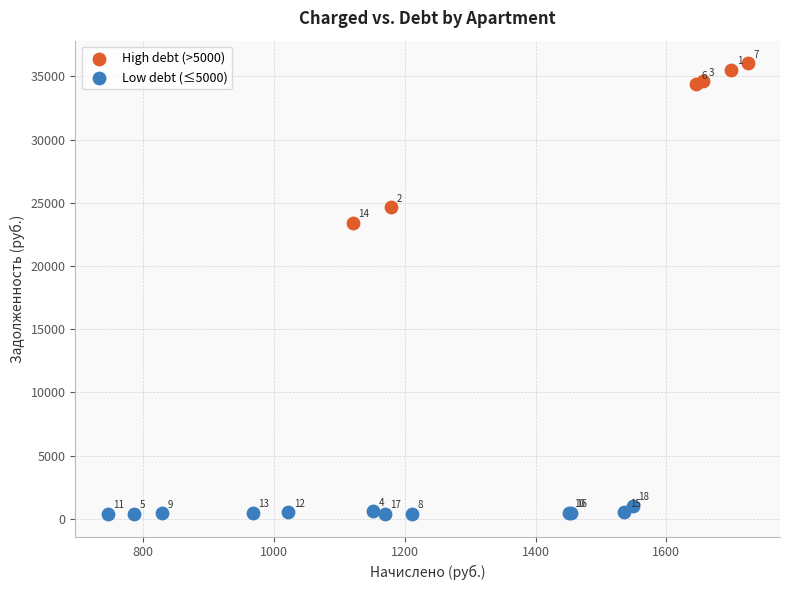

Which series has the largest Y range (max minus min)?

High debt (>5000)